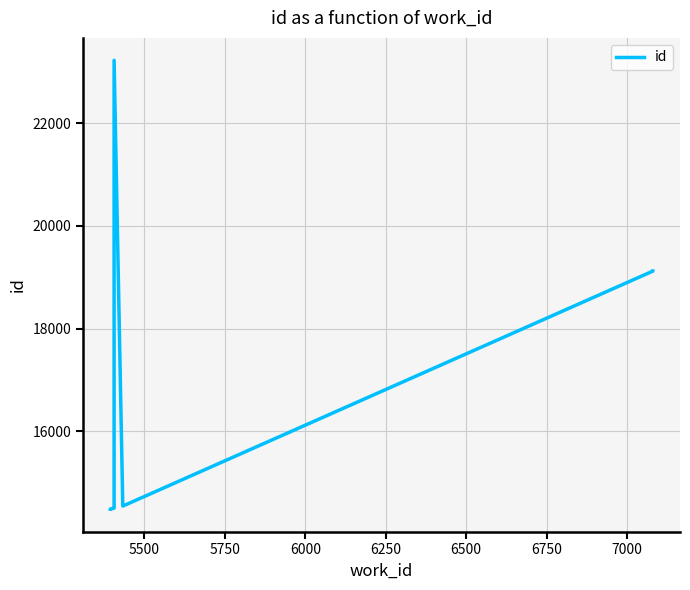

What is the difference between the second highest and minimum values?

4638